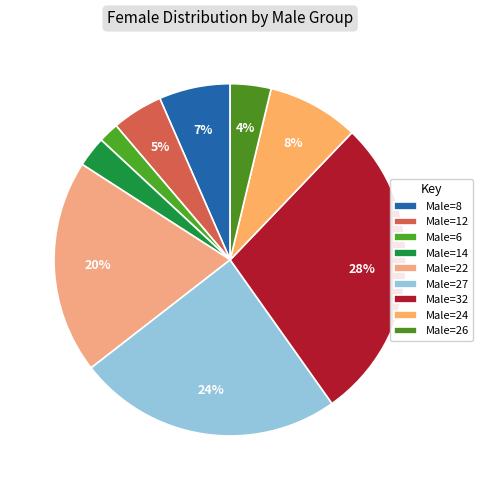

How many segments does this pie chart have?

9